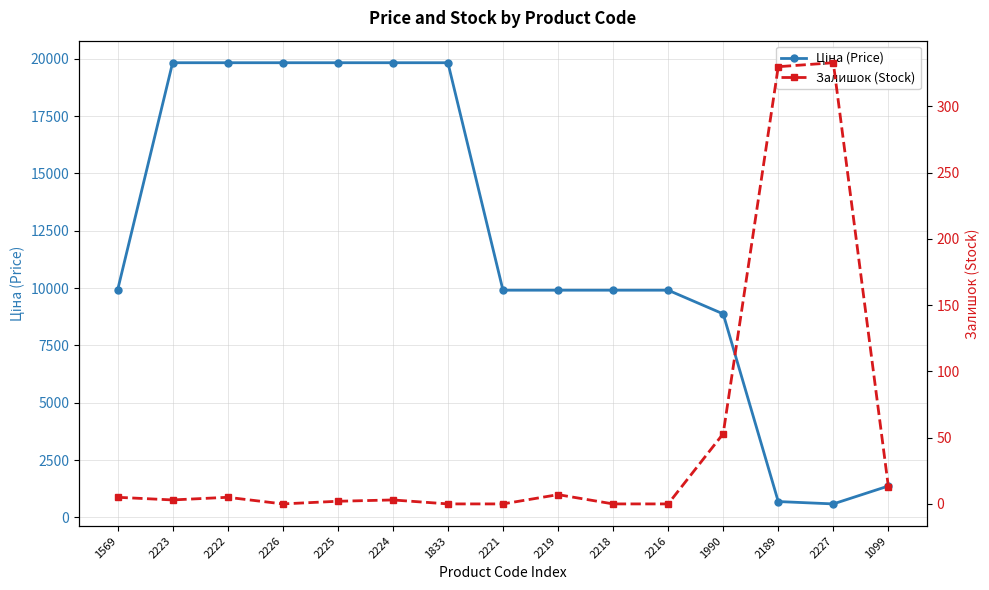

Reading right to left, list all the values displayed in this chart.

Ціна (Price): 1366.3	586.0	689.1	8874.6	9908.5	9908.5	9908.5	9908.5	19831.1	19831.1	19831.1	19831.1	19831.1	19831.1	9908.5
Залишок (Stock): 13.0	333.0	330.0	53.0	0.0	0.0	7.0	0.0	0.0	3.0	2.0	0.0	5.0	3.0	5.0